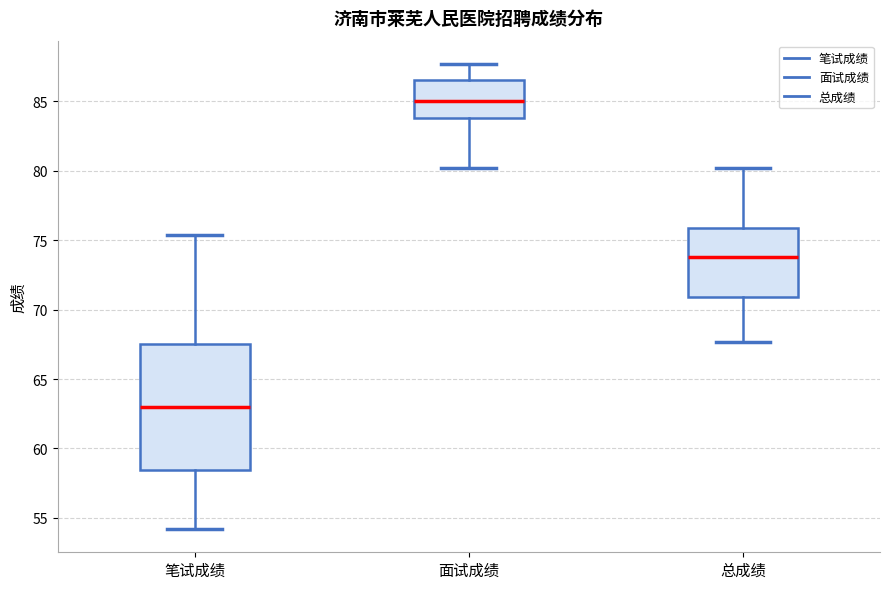

Where does the median line of the box for 总成绩 sit on the y-axis? The values are not printed on the chart, so give them approximately, as read against the axis.

74.0